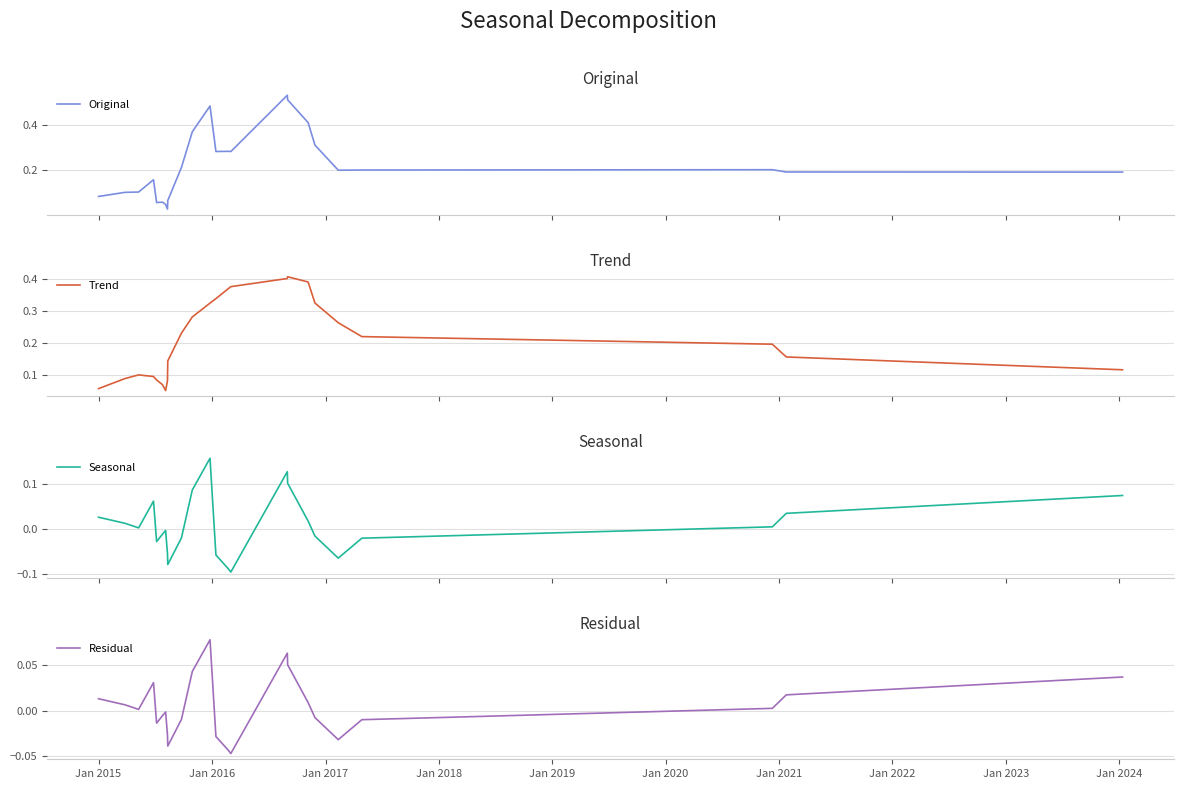

True or false: Original has a value of 0.2 at Jan 2023.

True